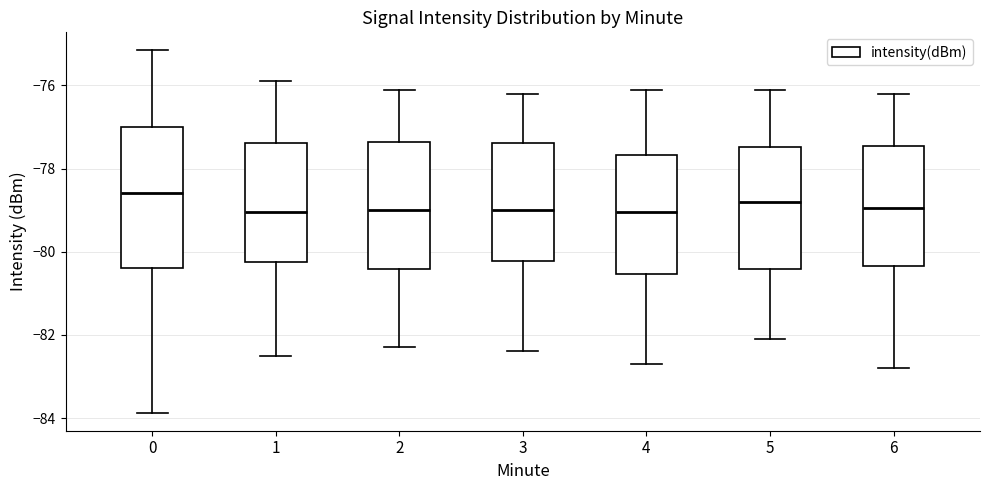

Reading left to right, read every box against the y-axis: the position of its median line, the range the box covers, and the ends of its whiskers. The values are not printed on the chart, so give them approximately, as read against the axis.

0: median -78.6, box -80.4 to -77.0, whiskers -83.8 to -75.2
1: median -79.0, box -80.2 to -77.4, whiskers -82.4 to -75.8
2: median -79.0, box -80.4 to -77.4, whiskers -82.2 to -76.0
3: median -79.0, box -80.2 to -77.4, whiskers -82.4 to -76.2
4: median -79.0, box -80.6 to -77.6, whiskers -82.6 to -76.0
5: median -78.8, box -80.4 to -77.4, whiskers -82.0 to -76.0
6: median -79.0, box -80.4 to -77.4, whiskers -82.8 to -76.2